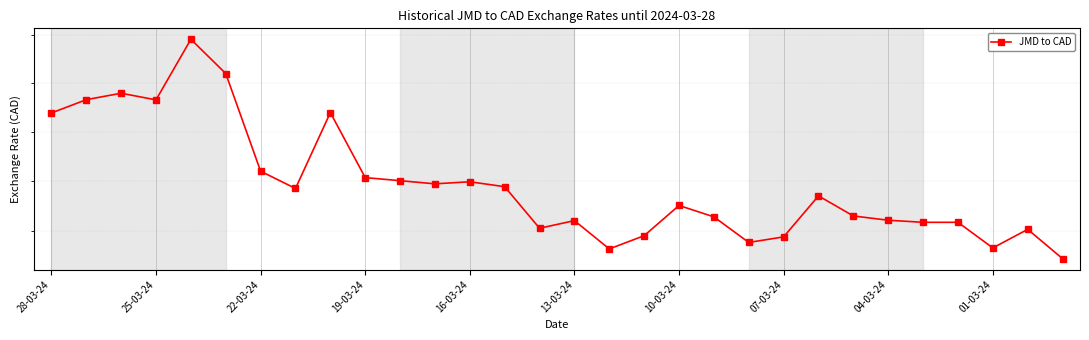

Which has a higher value, 19-03-24 or 13?

19-03-24